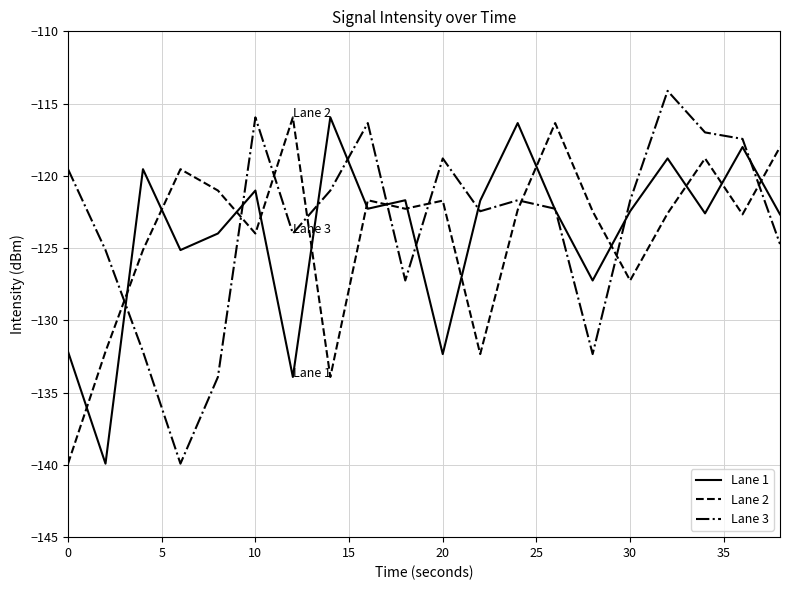

What is the greatest value displayed?

-114.1